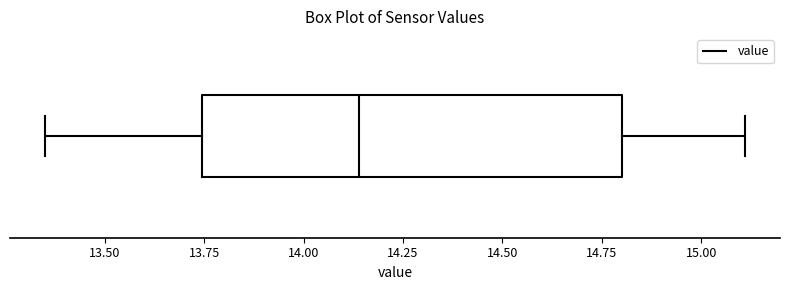

Transcribe this box plot: give where the median line is, the range the box spans, and where the two whiskers end, as read against the x-axis. The values are not printed on the chart, so give them approximately, as read against the axis.

median 14.15, box 13.75 to 14.80, whiskers 13.35 to 15.10